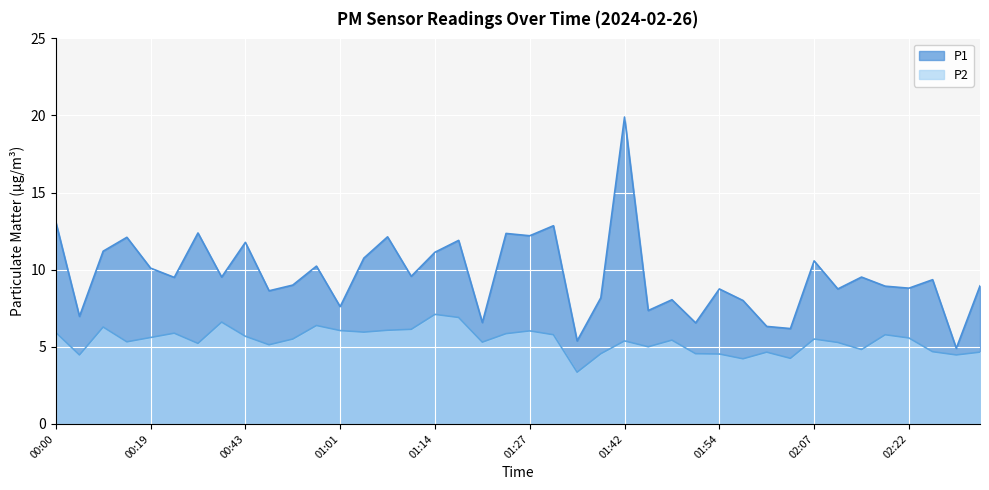

True or false: P2 and P1 intersect in this chart.

False